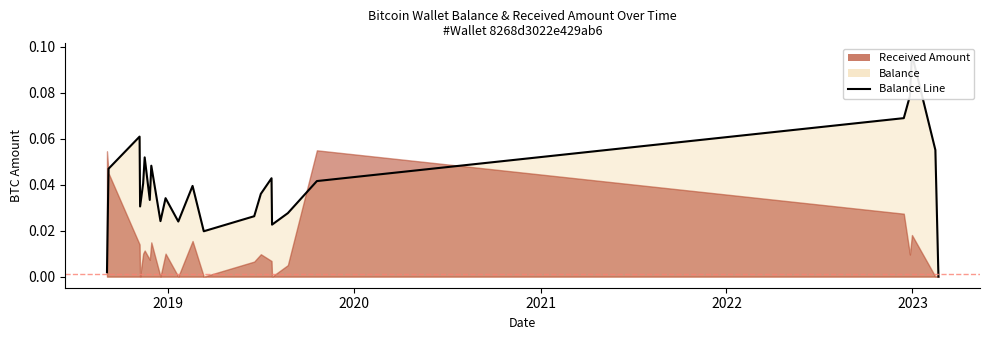

What is the difference between the maximum and second lowest values?

0.1